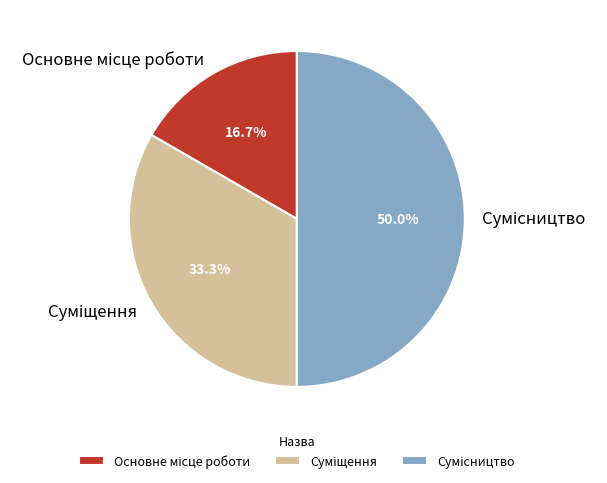

Count the number of slices in the pie.

3